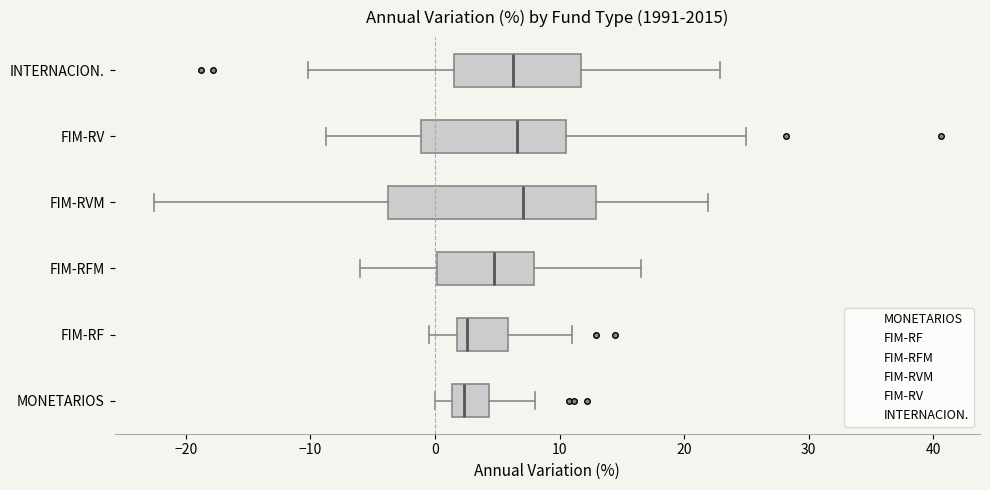

Reading bottom to top, read every box against the x-axis: the position of its median line, the range the box covers, and the ends of its whiskers. The values are not printed on the chart, so give them approximately, as read against the axis.

MONETARIOS: median 2, box 1 to 4, whiskers 0 to 8
FIM-RF: median 3, box 2 to 6, whiskers 0 to 11
FIM-RFM: median 5, box 0 to 8, whiskers -6 to 17
FIM-RVM: median 7, box -4 to 13, whiskers -23 to 22
FIM-RV: median 7, box -1 to 10, whiskers -9 to 25
INTERNACION.: median 6, box 2 to 12, whiskers -10 to 23